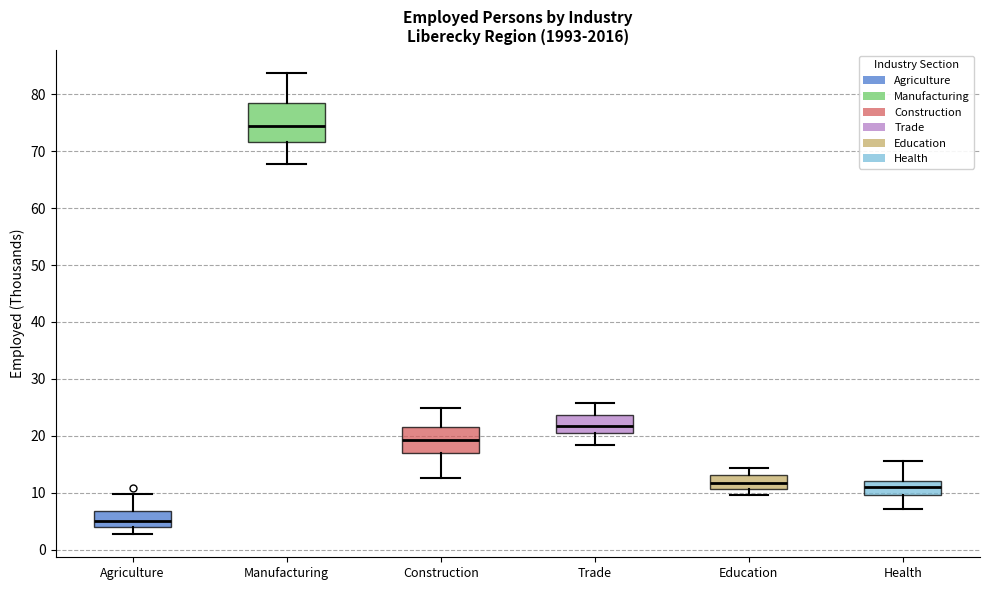

Where does the median line of the box for Health sit on the y-axis? The values are not printed on the chart, so give them approximately, as read against the axis.

11